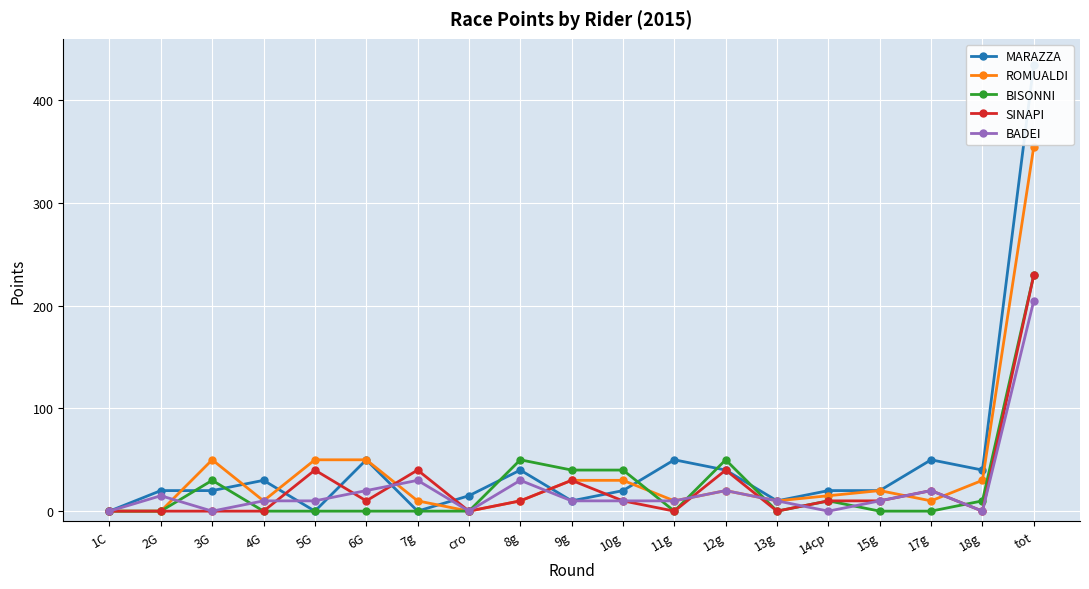

How many data points in BADEI are less than 10?

5